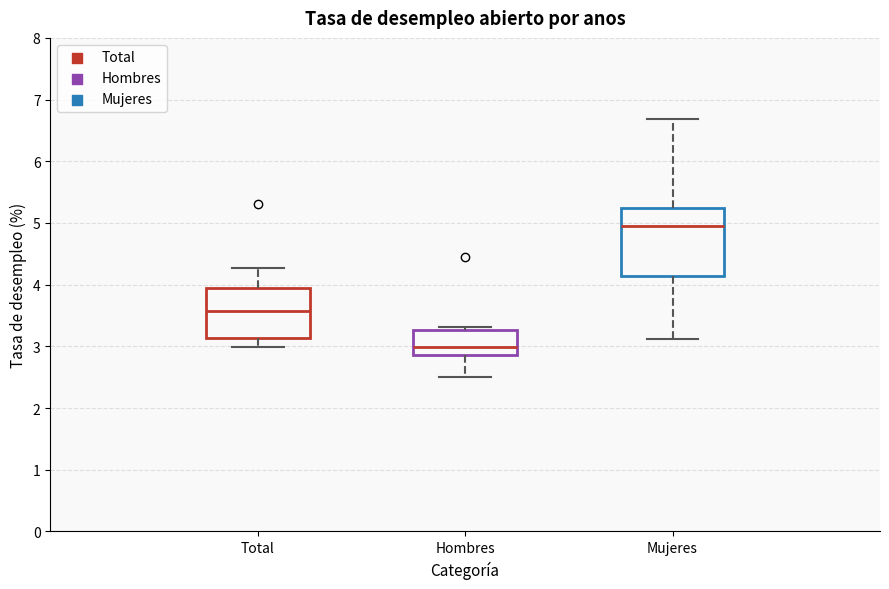

Where does the median line of the box for Hombres sit on the y-axis? The values are not printed on the chart, so give them approximately, as read against the axis.

3.0